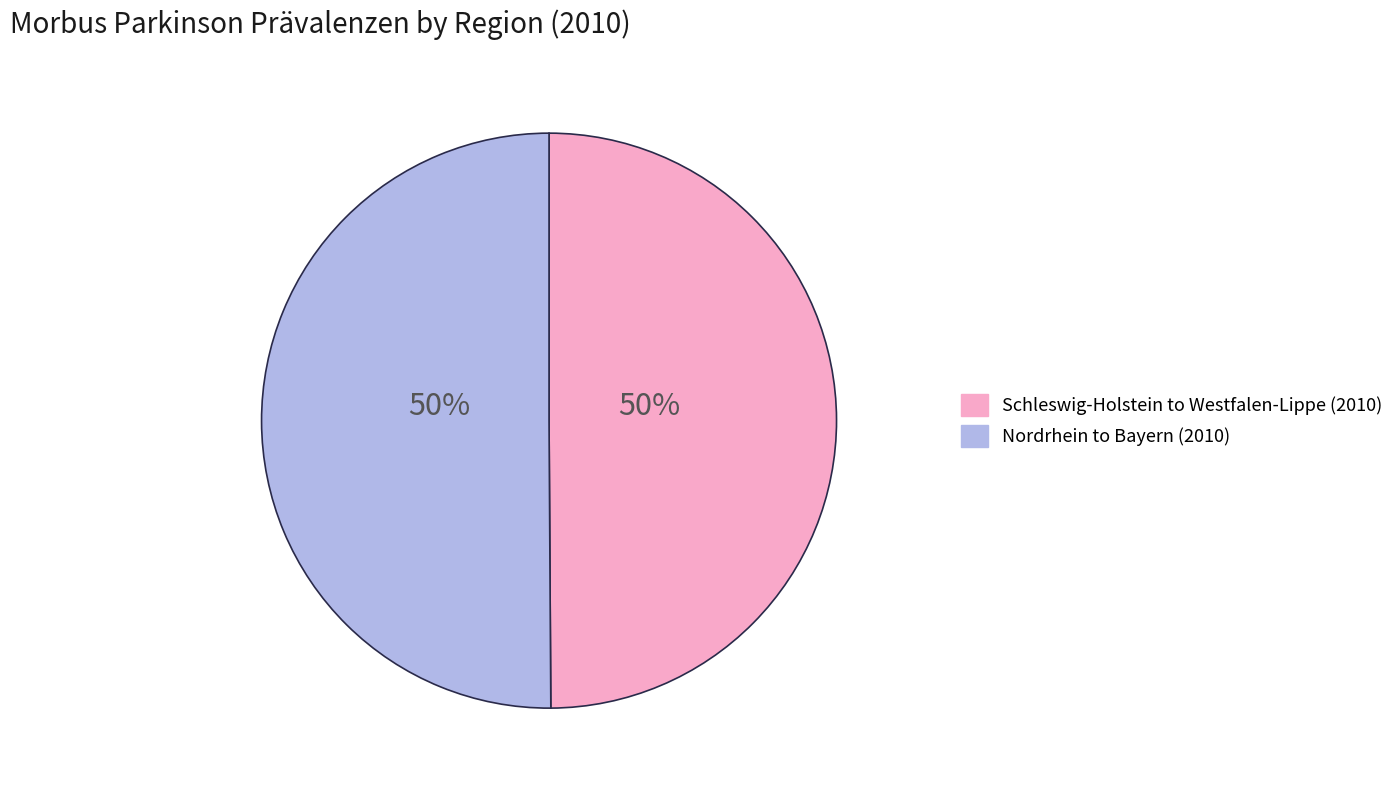

Is it true that Nordrhein to Bayern (2010) is 56% of the pie?

False